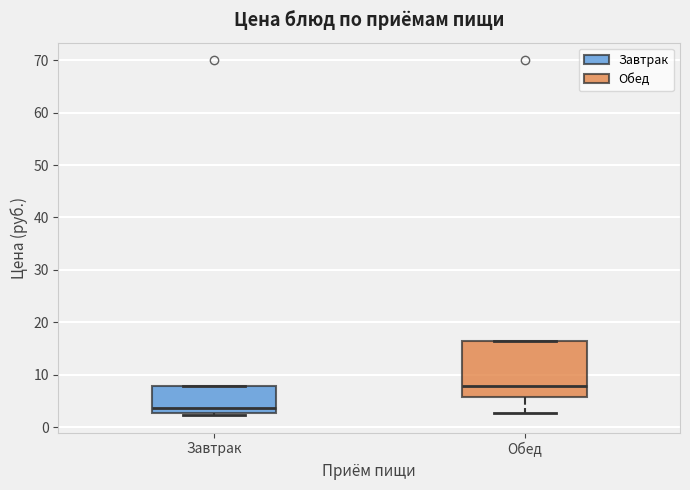

Where is the lower edge of the box for Завтрак on the y-axis? The values are not printed on the chart, so give them approximately, as read against the axis.

3